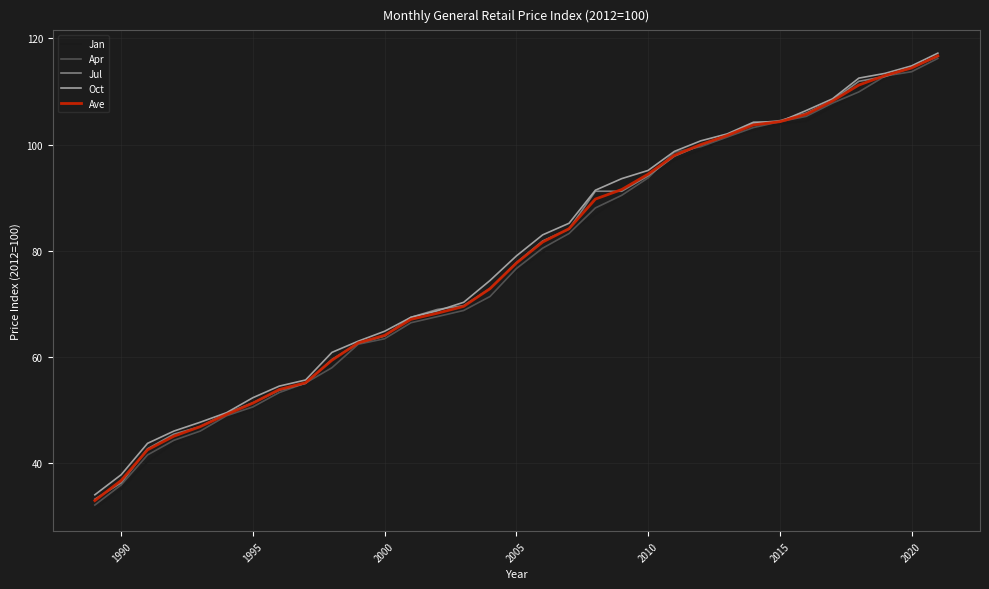

What is the minimum value shown in the chart?

31.5